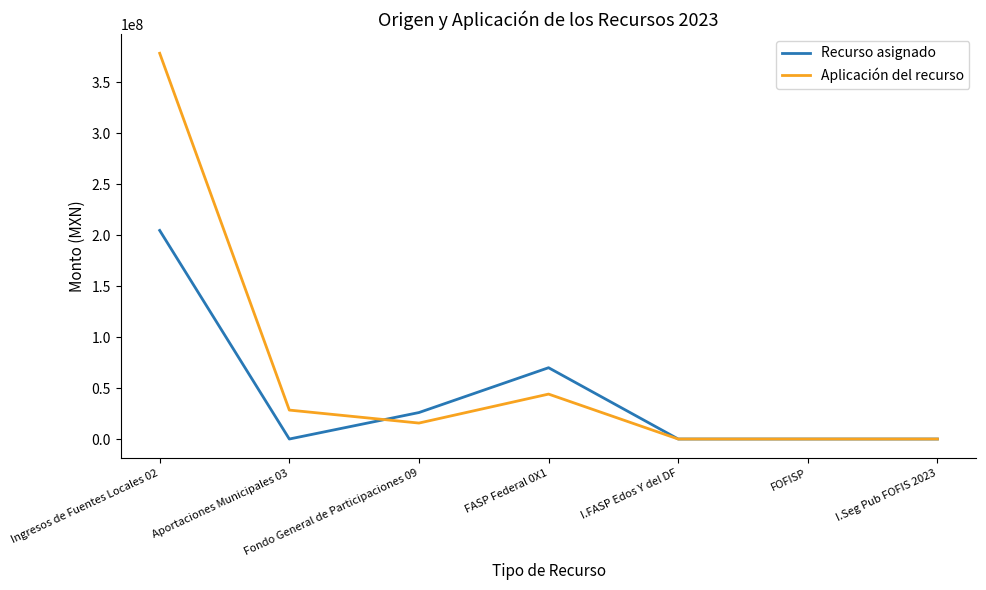

At which label is Recurso asignado closest to 102252639?

FASP Federal 0X1